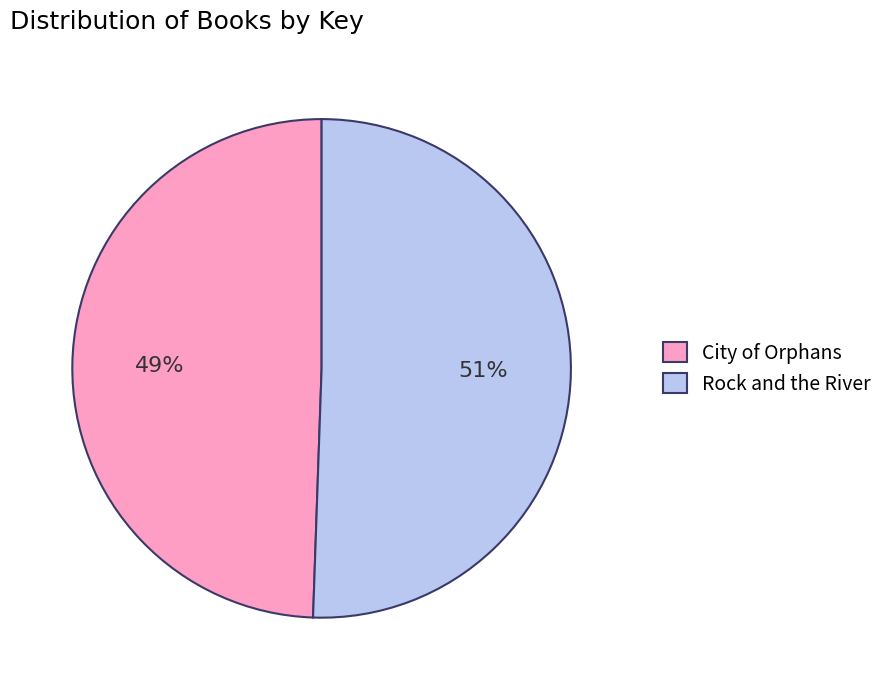

Between Rock and the River and City of Orphans, which is larger?

Rock and the River